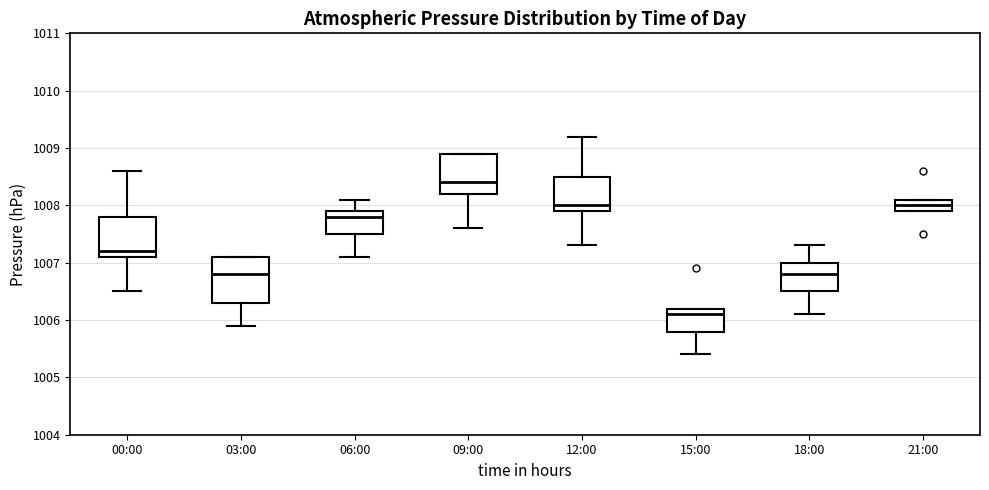

Comparing the boxes themselves (not the whiskers), which one is the tallest?

03:00